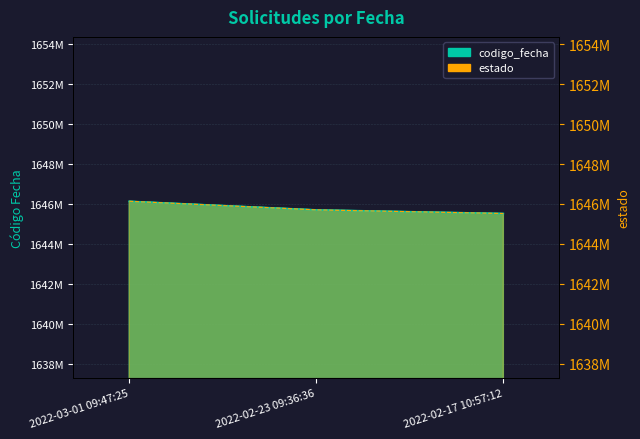

What is the label of the 3rd point from the right?

2022-03-01 09:47:25